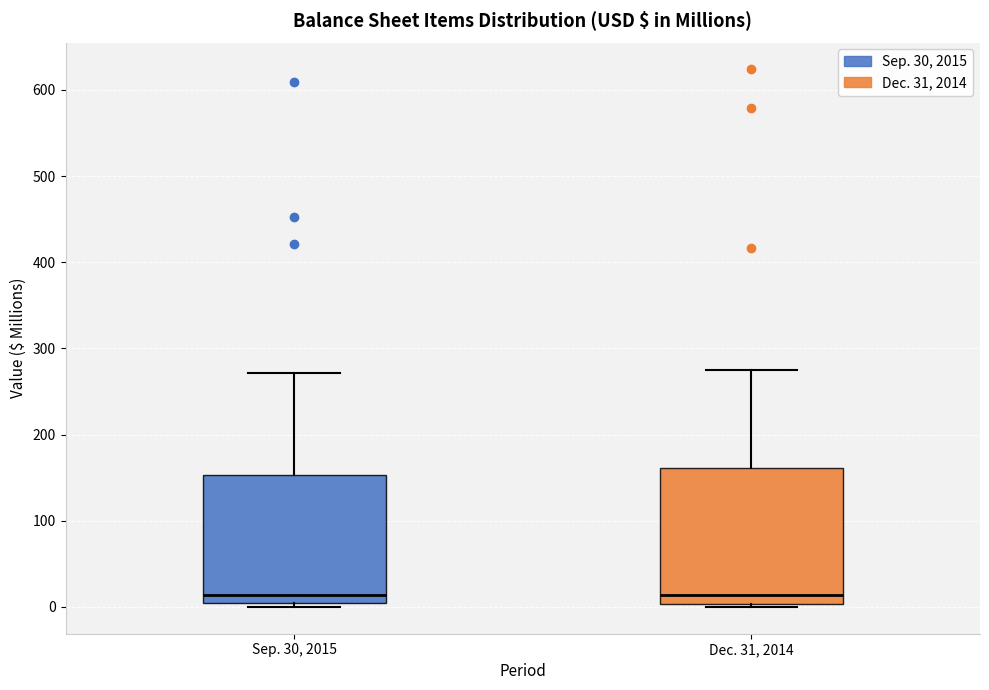

Where is the upper edge of the box for Sep. 30, 2015 on the y-axis? The values are not printed on the chart, so give them approximately, as read against the axis.

150